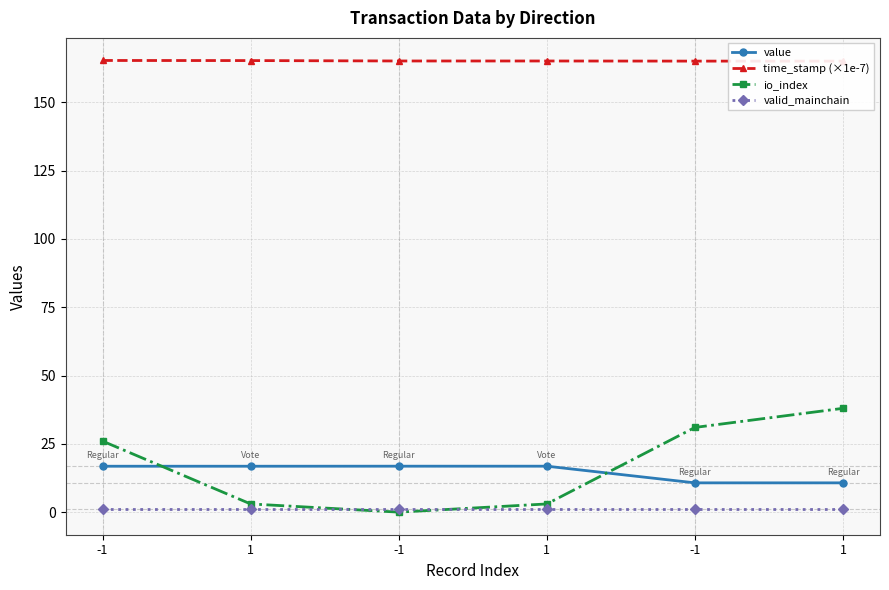

Which series has the largest total across all categories?

time_stamp (×1e-7)